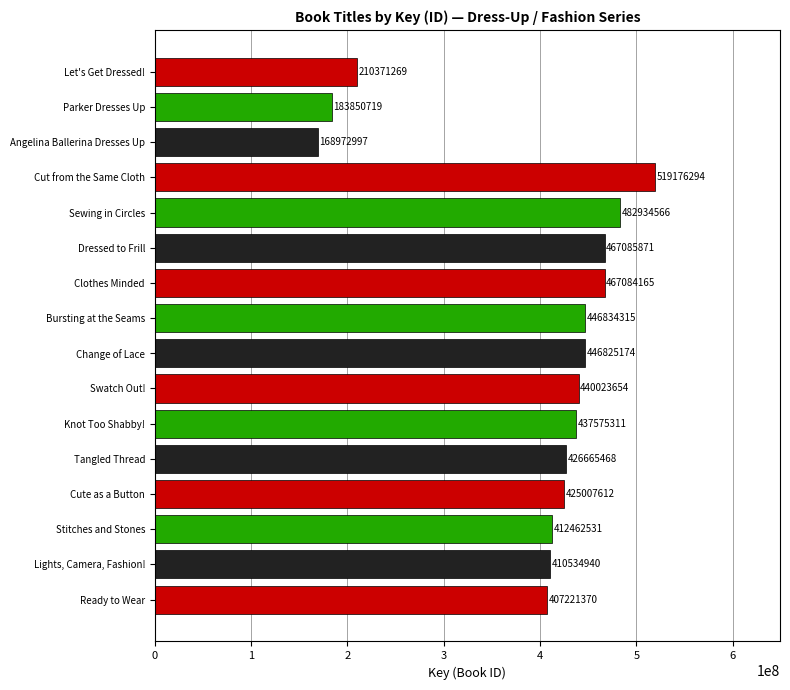

Reading bottom to top, extract all data points from this chart.

407221370	410534940	412462531	425007612	426665468	437575311	440023654	446825174	446834315	467084165	467085871	482934566	519176294	168972997	183850719	210371269